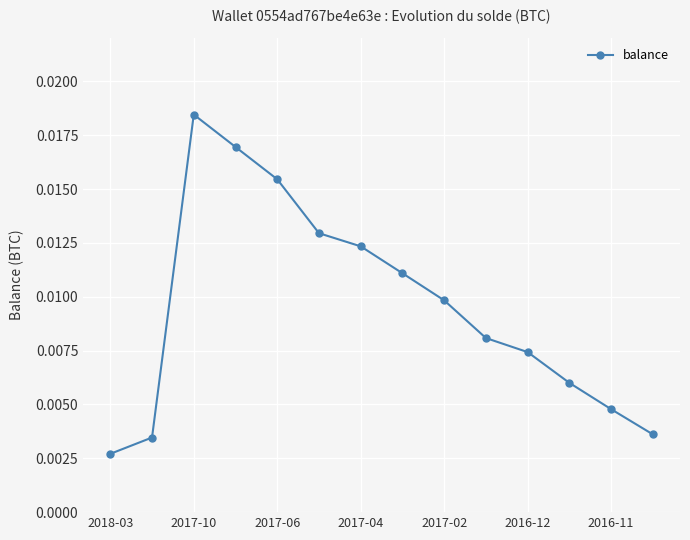

How many values are between 0 and 1?

14